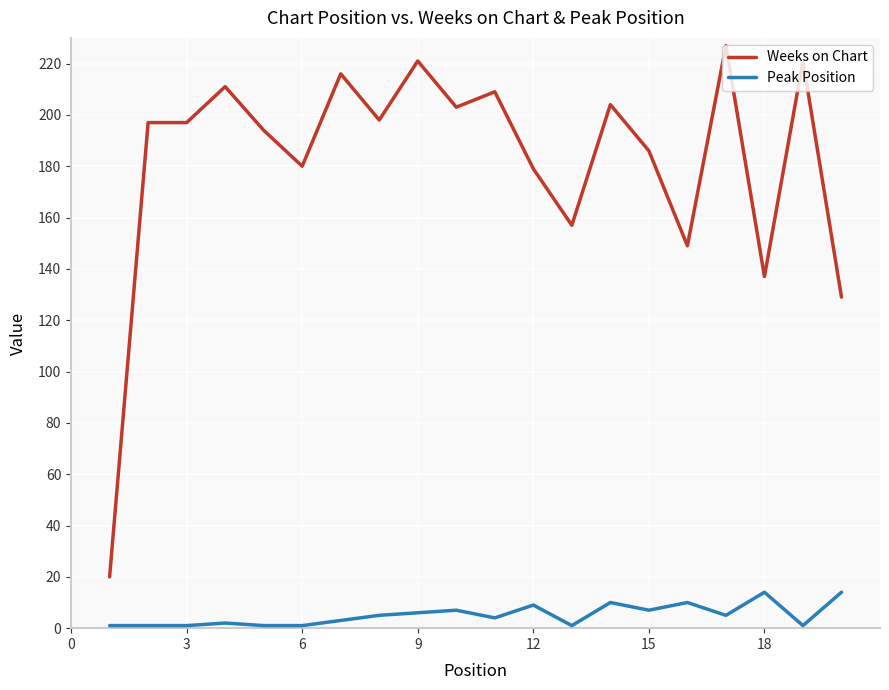

Rank the series by their maximum value, from lowest to highest.

Peak Position, Weeks on Chart